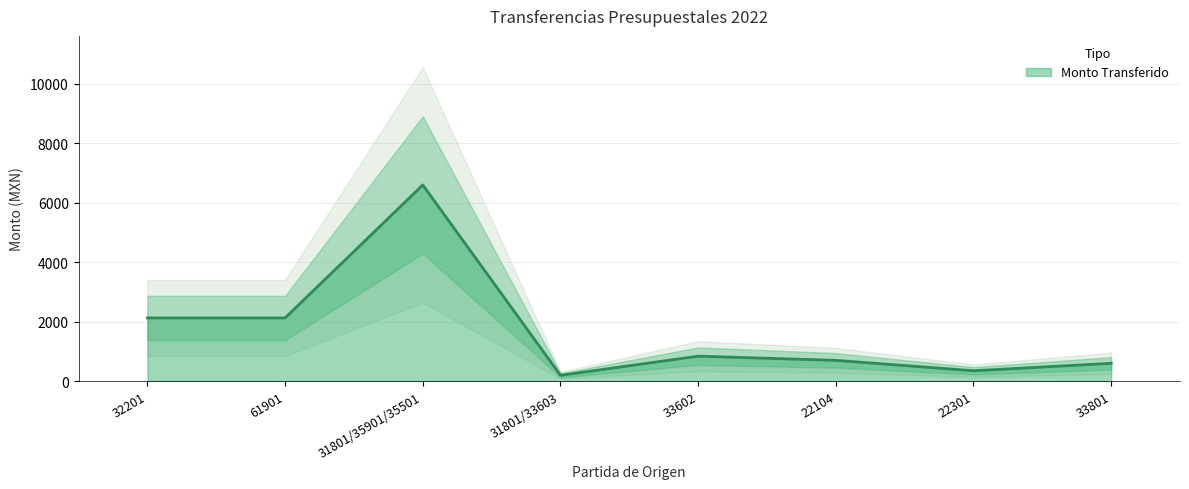

The chart shows a value of 437.7 at 32201. True or false?

False